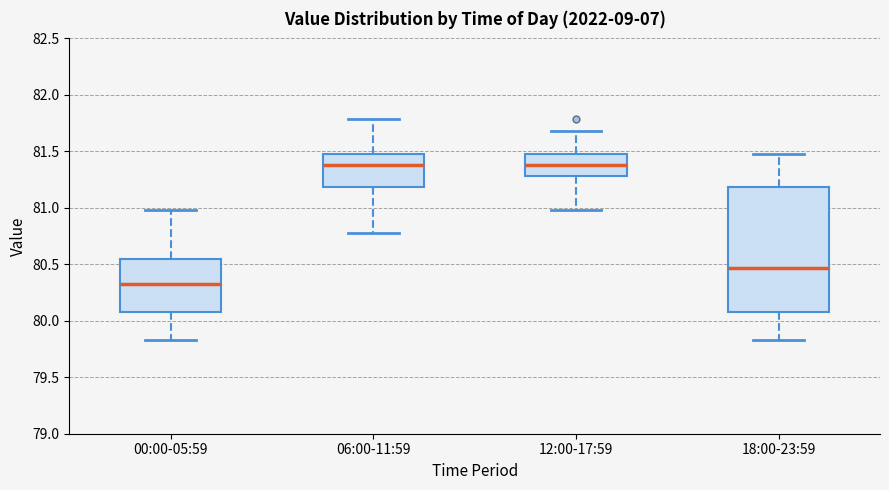

Comparing the boxes themselves (not the whiskers), which one is the tallest?

18:00-23:59